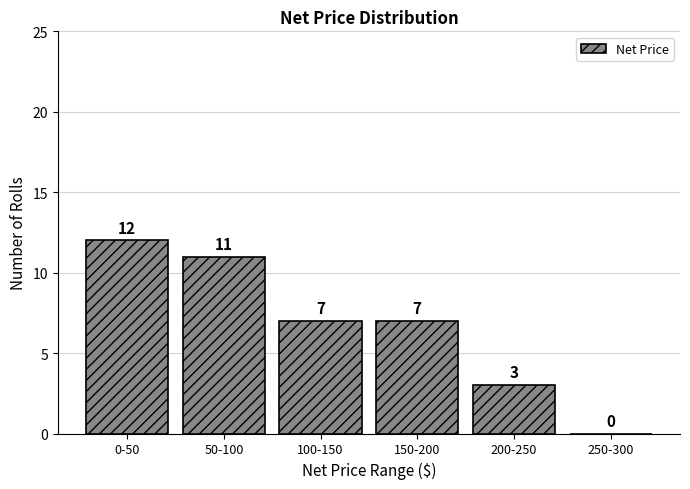

Reading left to right, transcribe all the data shown in this chart.

0-50=12	50-100=11	100-150=7	150-200=7	200-250=3	250-300=0